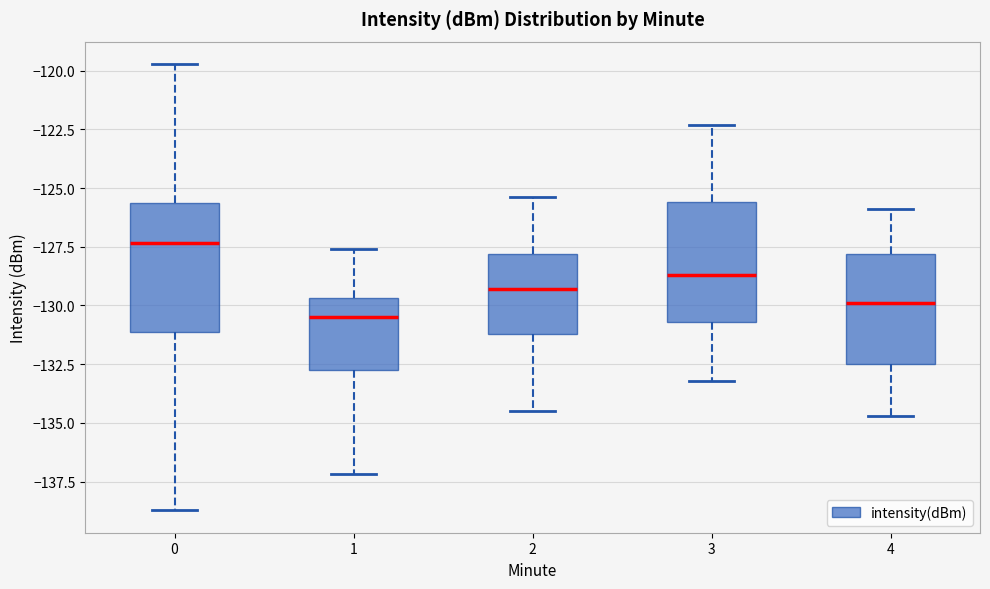

Which box has the lowest median line?

1